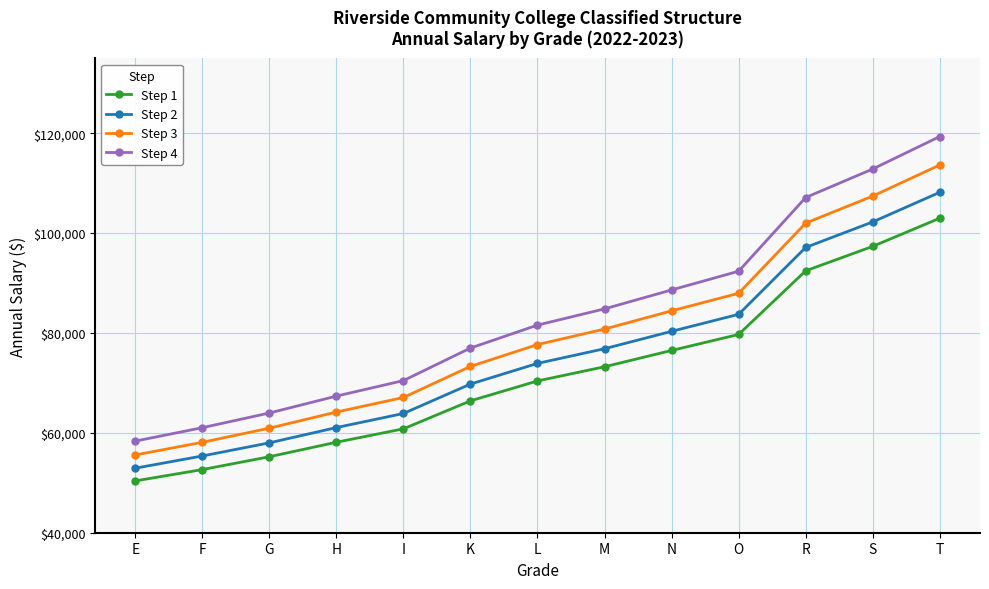

What is the label of the 10th point from the right?

H